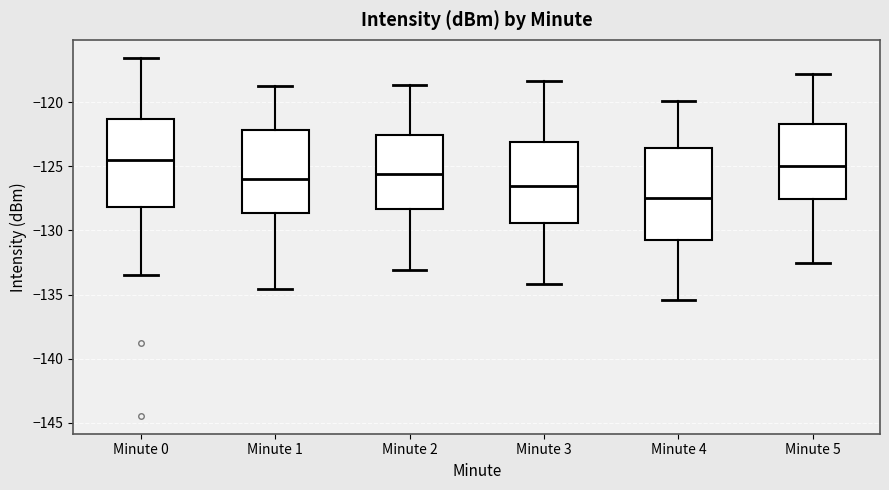

Where does the upper whisker of the box for Minute 3 end on the y-axis? The values are not printed on the chart, so give them approximately, as read against the axis.

-118.5